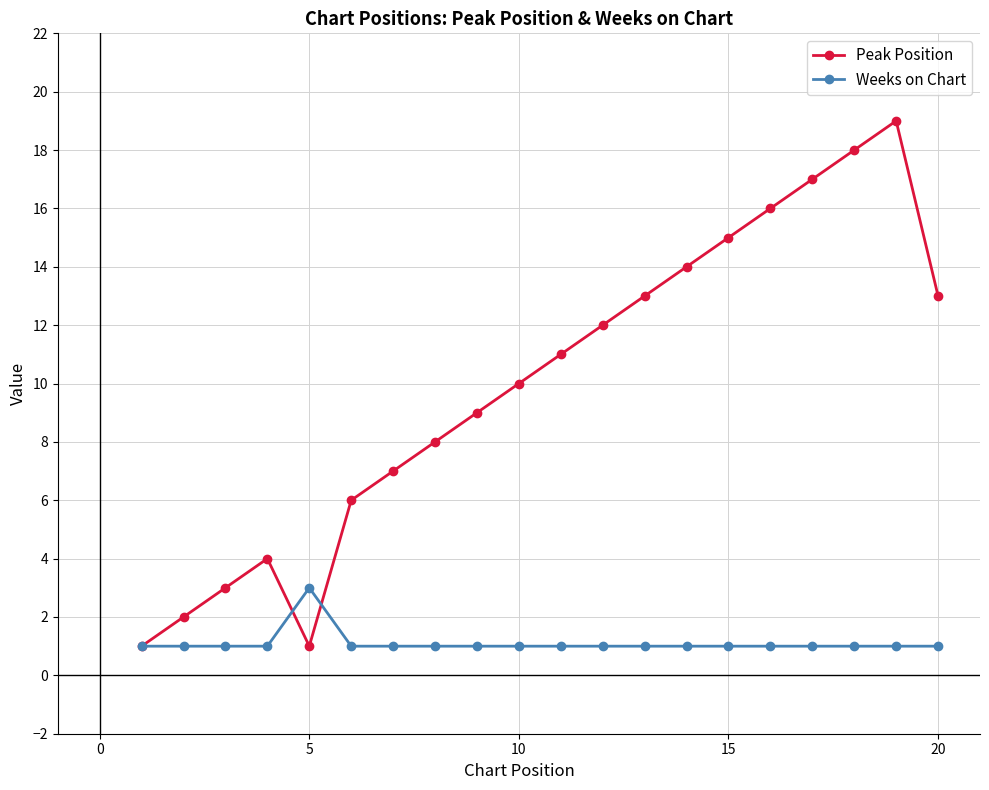

Which series has the largest range (max minus min)?

Peak Position